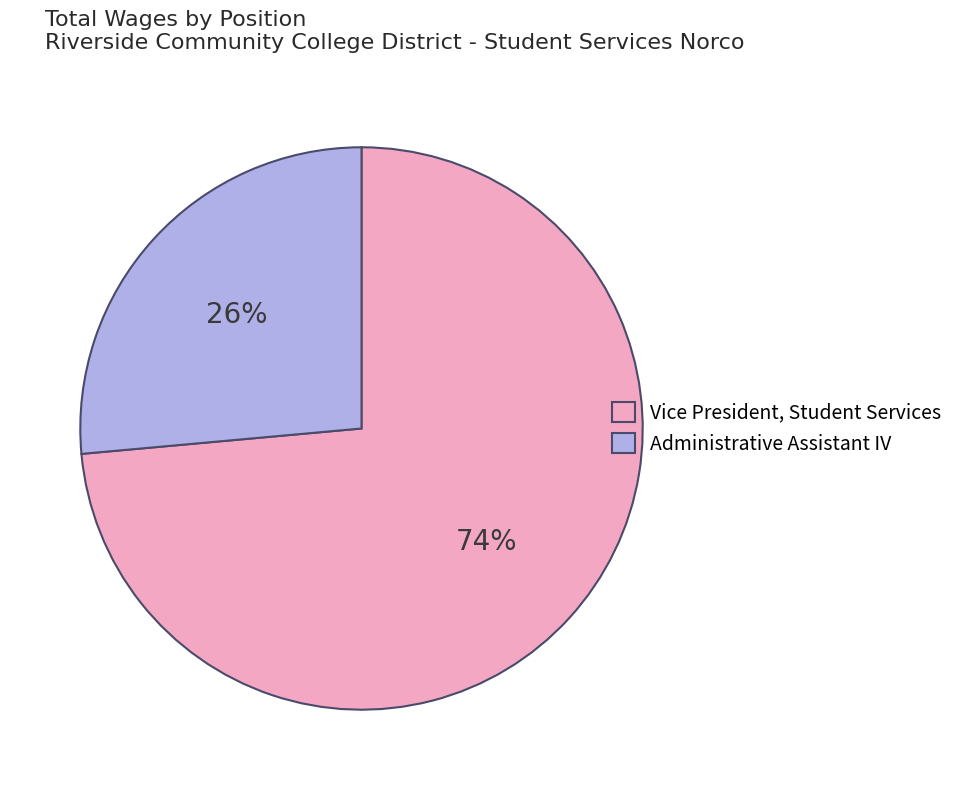

To the nearest percent, what percentage of the pie is Administrative Assistant IV?

26%